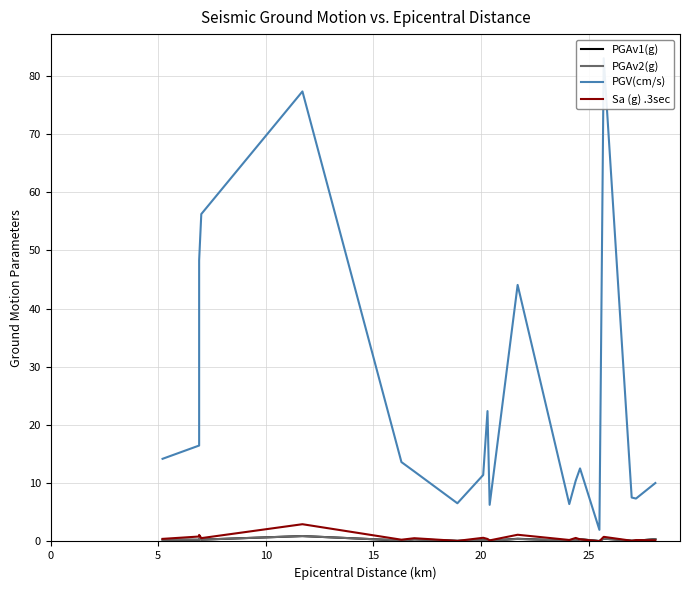

The value of PGV(cm/s) at 14 is 19.3. True or false?

False